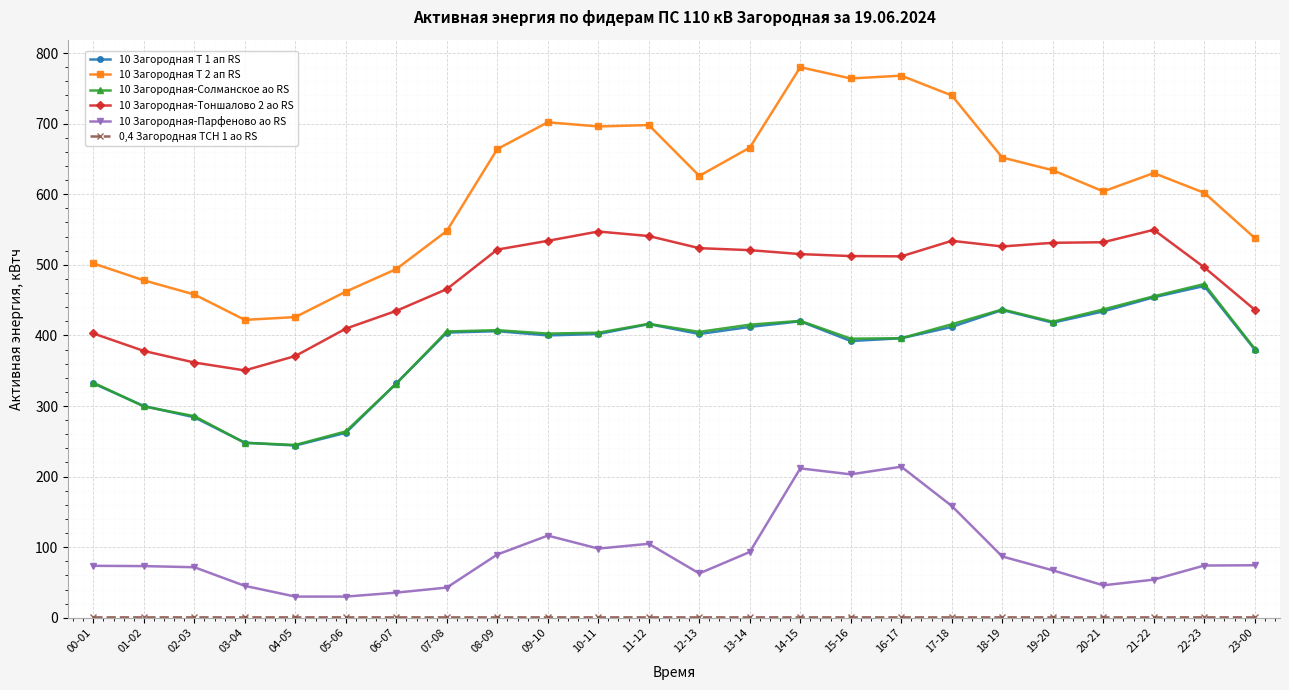

What is the lowest value of the 10 Загородная-Тоншалово 2 ао RS series?

350.4